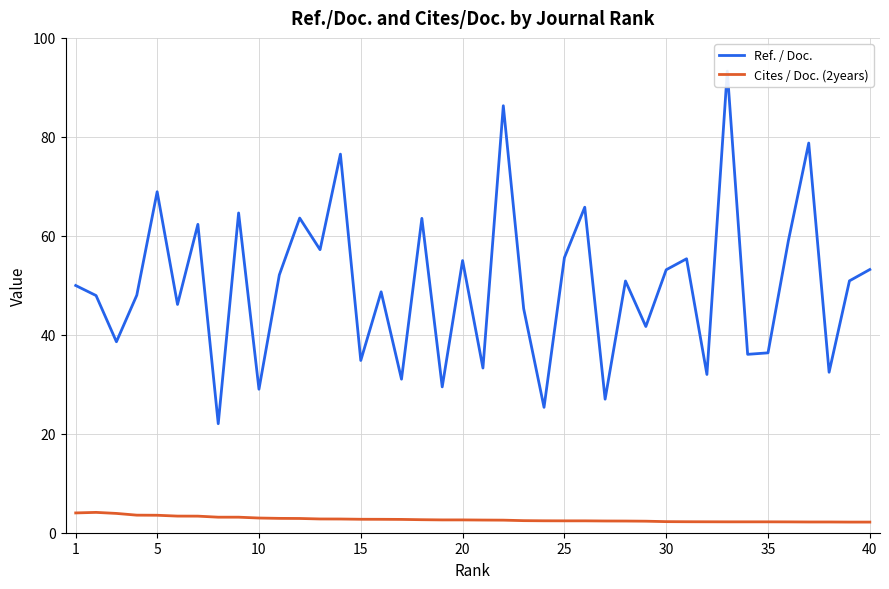

Is it true that Cites / Doc. (2years) equals 1.6 at 40?

False